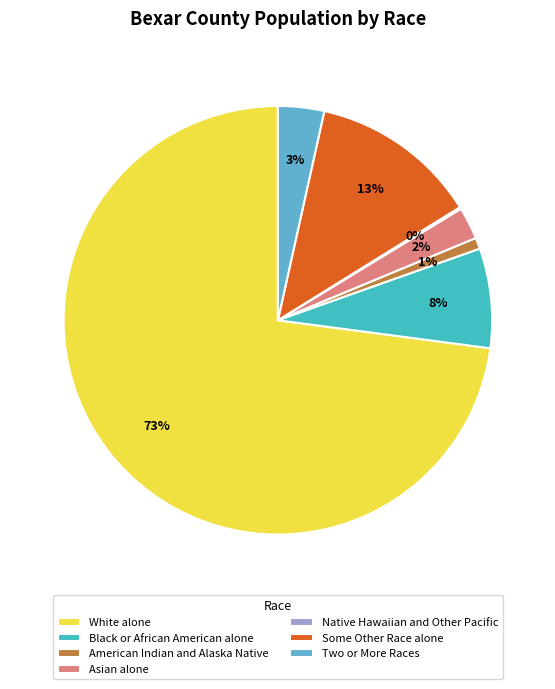

What portion of the pie excludes Some Other Race alone?

87.3%